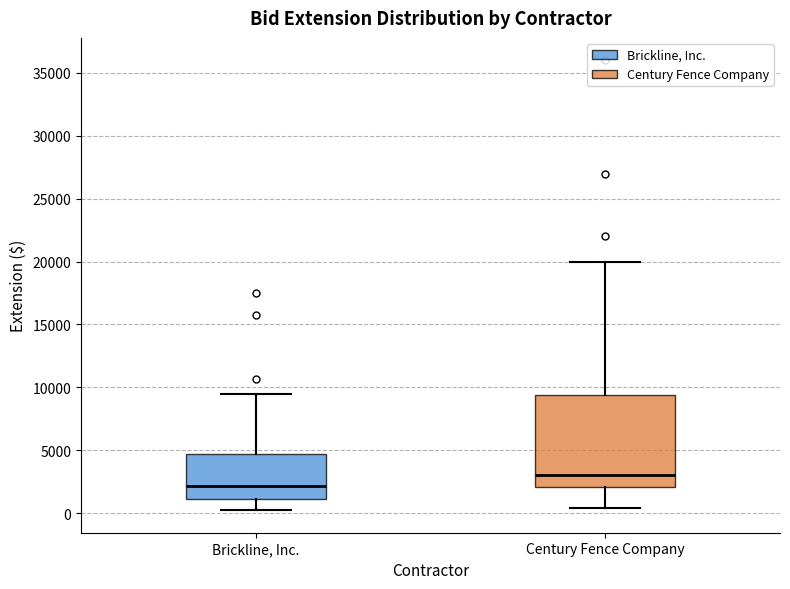

Reading left to right, transcribe this box plot: for each box, give where its median line is, the range the box spans, and where its two whiskers end, as read against the y-axis. The values are not printed on the chart, so give them approximately, as read against the axis.

Brickline, Inc.: median 2000, box 1000 to 4500, whiskers 0 to 9500
Century Fence Company: median 3000, box 2000 to 9500, whiskers 500 to 20000